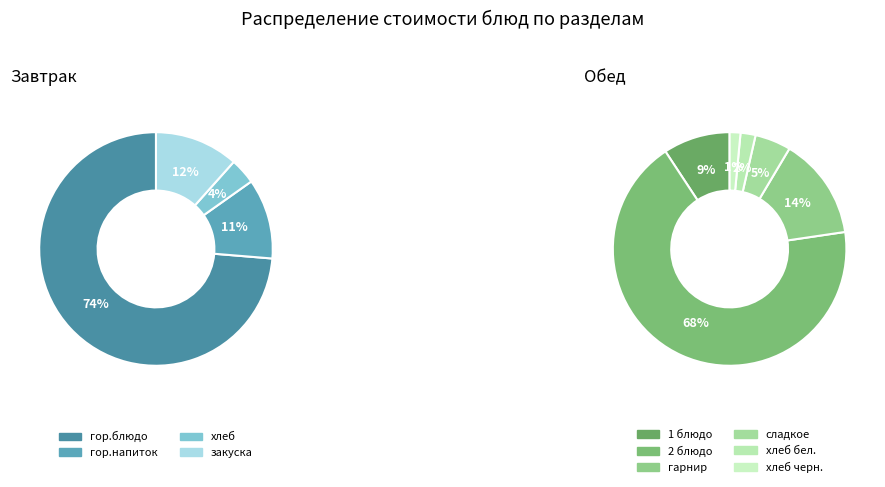

What percentage is the хлеб slice, to the nearest percent?

4%